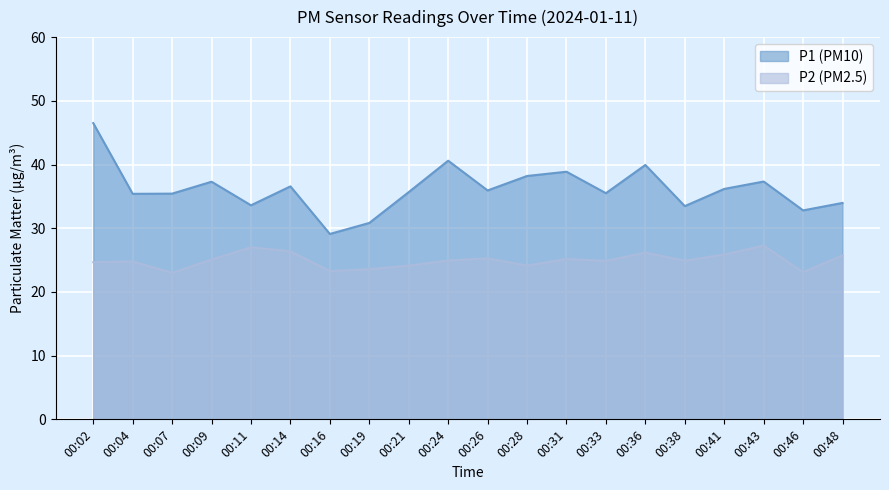

What is the difference between the maximum and second lowest values in the P2 series?

4.2